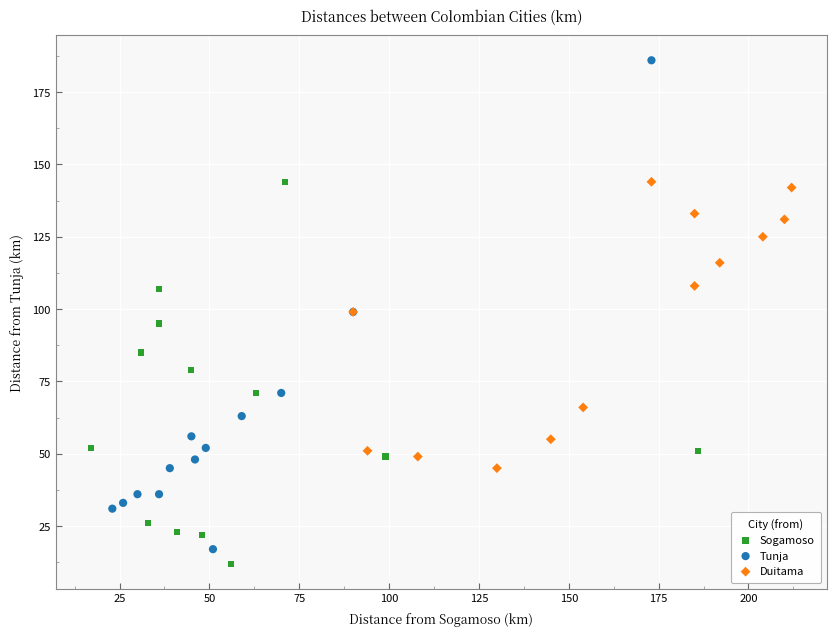

Which series has the largest Y range (max minus min)?

Tunja